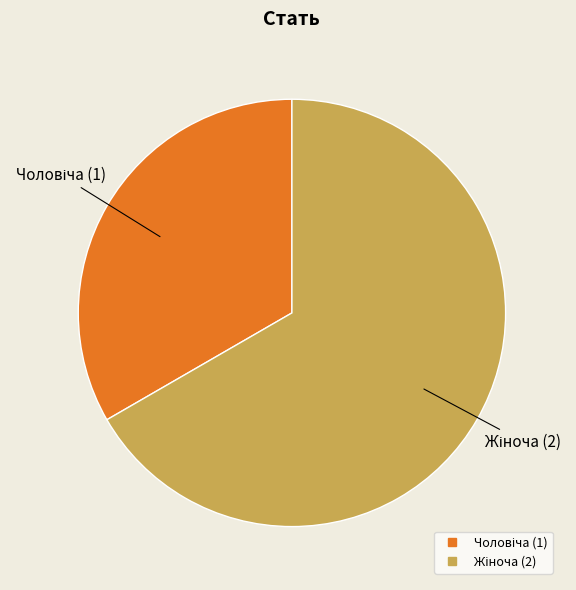

To the nearest percent, what is the difference between the Жіноча and Чоловіча slice percentages?

33%